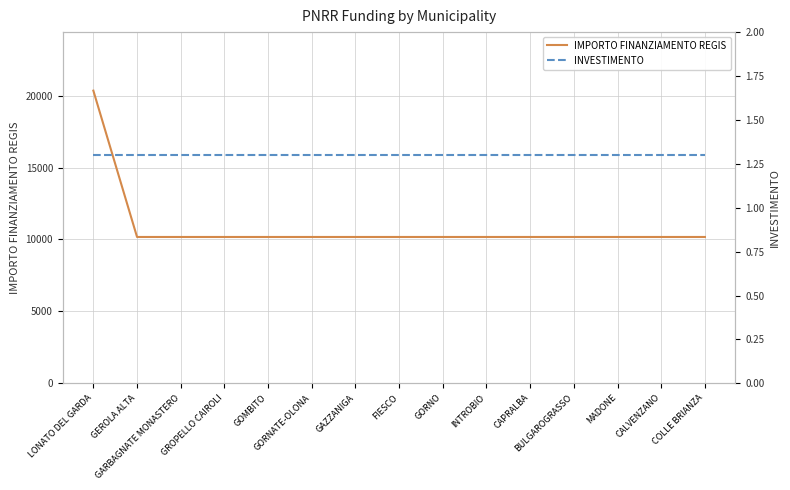

True or false: INVESTIMENTO has more than 2 points higher than both neighbors.

False